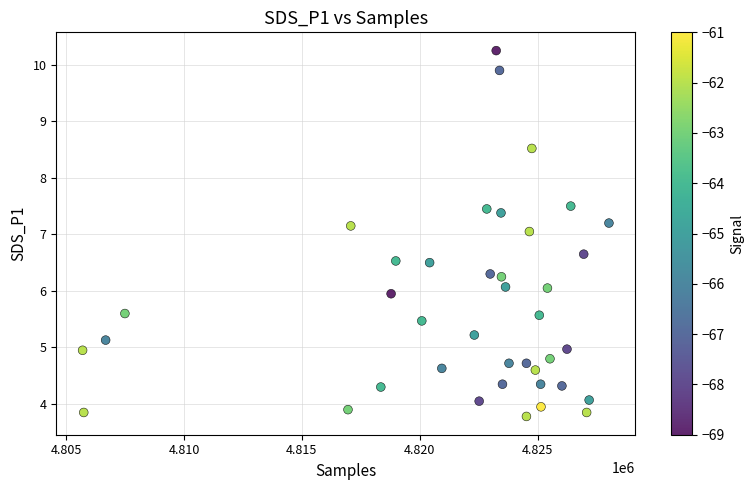

What is the range of Y values (max minus min)?

6.5